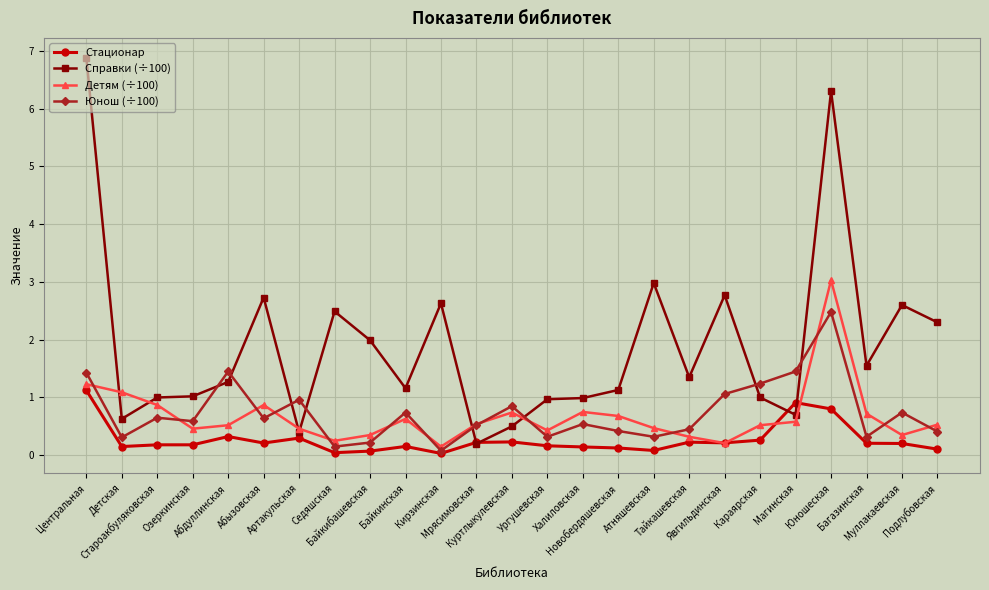

What is the sum of all Детям (÷100) values?

16.8